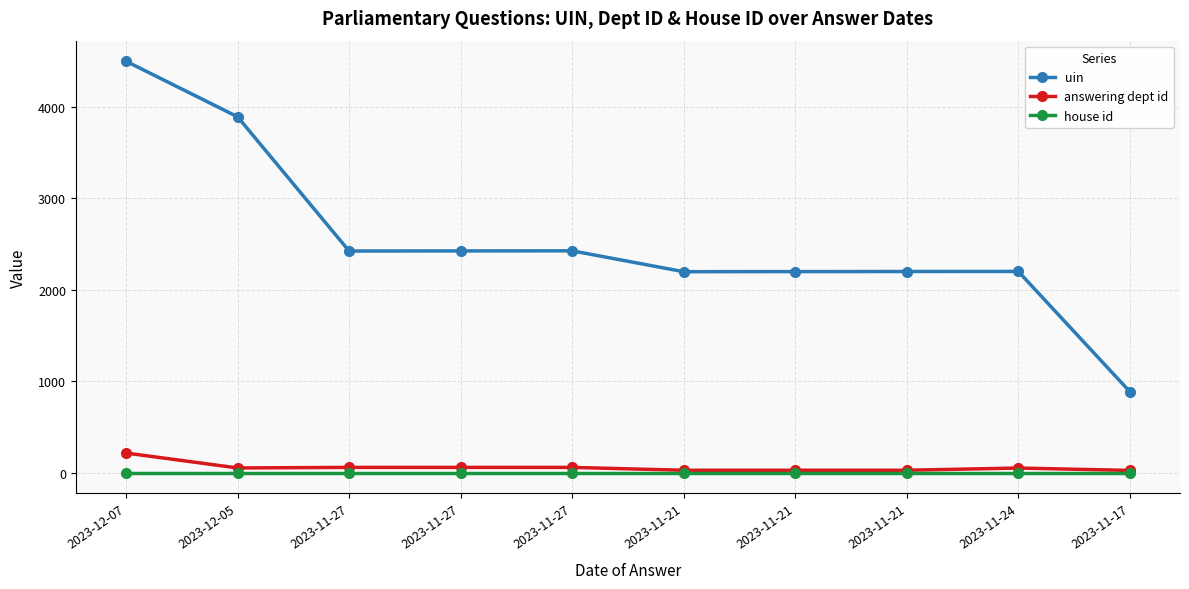

Where does the uin series first go above 2425?

2023-12-07